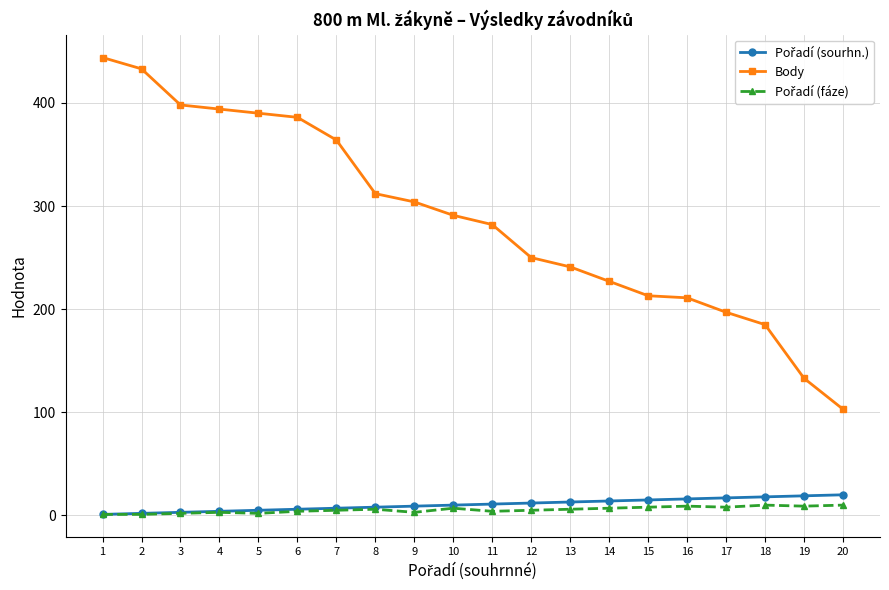

At how many categories does at least one series exceed 25?

20